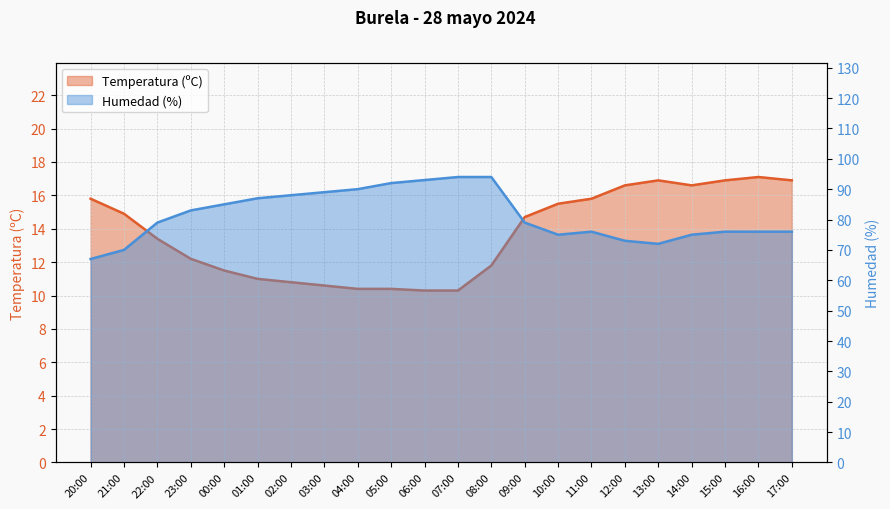

Is it true that Humedad (%) equals 88.0 at 02:00?

True